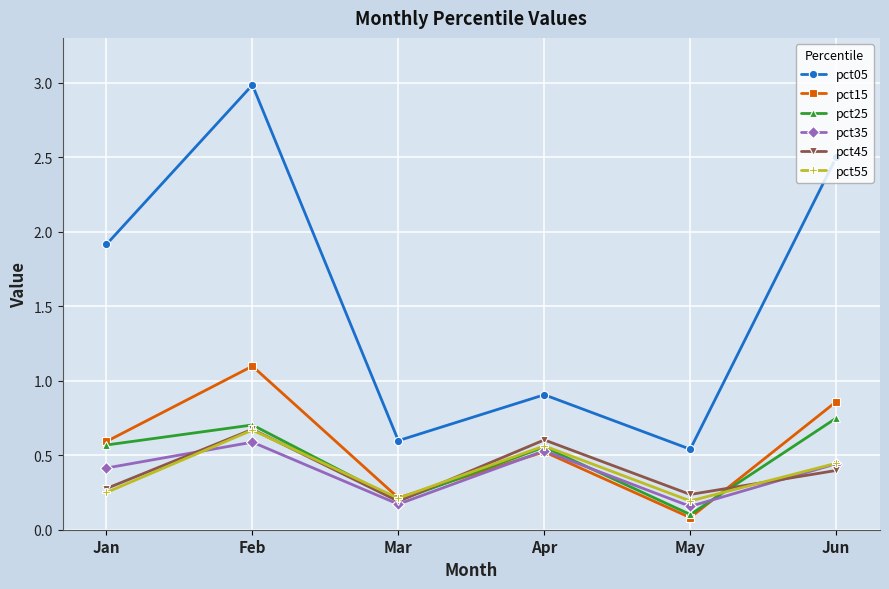

Which series has the largest total across all categories?

pct05